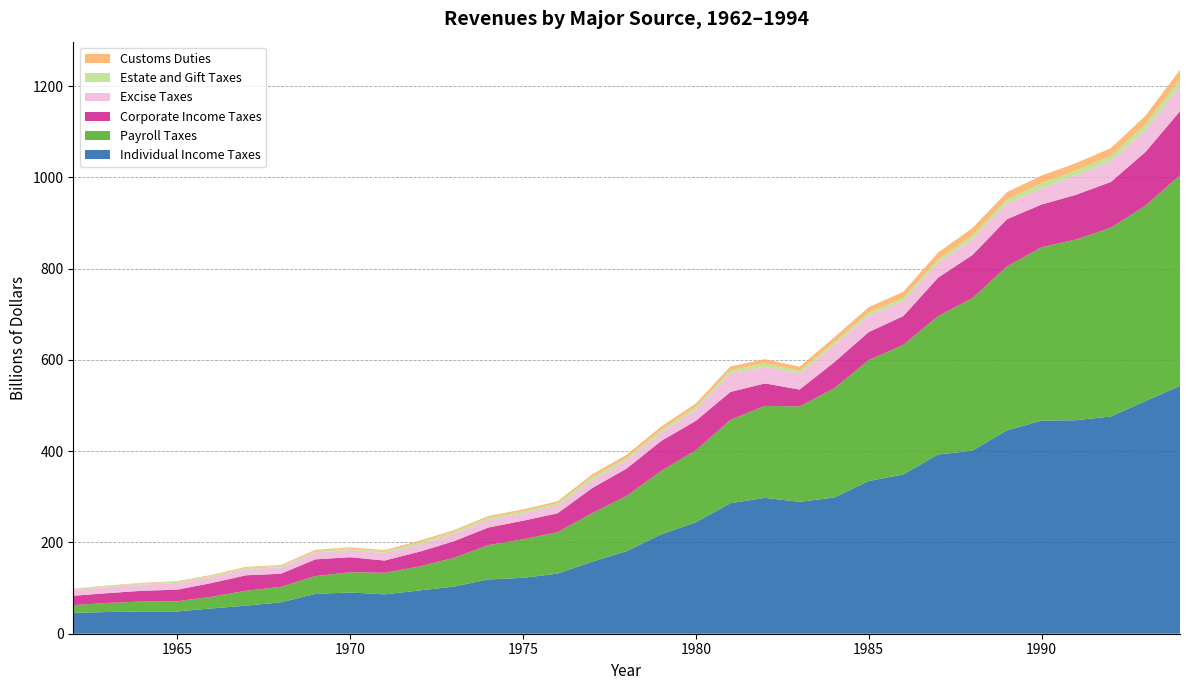

Reading right to left, list all the values displayed in this chart.

Individual Income Taxes: 1994=543.1	1993=509.7	1992=476.0	1991=467.8	1990=466.9	1989=445.7	1988=401.2	1987=392.6	1986=349.0	1985=334.5	1984=298.4	1983=288.9	1982=297.7	1981=285.9	1980=244.1	1979=217.8	1978=181.0	1977=157.6	1976=131.6	1975=122.4	1974=119.0	1973=103.2	1972=94.7	1971=86.2	1970=90.4	1969=87.2	1968=68.7	1967=61.5	1966=55.4	1965=48.8	1964=48.7	1963=47.6	1962=45.6
Payroll Taxes: 1994=461.5	1993=428.3	1992=413.7	1991=396.0	1990=380.0	1989=359.4	1988=334.3	1987=303.3	1986=283.9	1985=265.2	1984=239.4	1983=209.0	1982=201.5	1981=182.7	1980=157.8	1979=138.9	1978=121.0	1977=106.5	1976=90.8	1975=84.5	1974=75.1	1973=63.1	1972=52.6	1971=47.3	1970=44.4	1969=39.0	1968=33.9	1967=32.6	1966=25.5	1965=22.2	1964=22.0	1963=19.8	1962=17.0
Corporate Income Taxes: 1994=140.4	1993=117.5	1992=100.3	1991=98.1	1990=93.5	1989=103.3	1988=94.5	1987=83.9	1986=63.1	1985=61.3	1984=56.9	1983=37.0	1982=49.2	1981=61.1	1980=64.6	1979=65.7	1978=60.0	1977=54.9	1976=41.4	1975=40.6	1974=38.6	1973=36.2	1972=32.2	1971=26.8	1970=32.8	1969=36.7	1968=28.7	1967=34.0	1966=30.1	1965=25.5	1964=23.5	1963=21.6	1962=20.5
Excise Taxes: 1994=55.2	1993=48.1	1992=45.6	1991=42.4	1990=35.3	1989=34.4	1988=35.2	1987=32.5	1986=32.9	1985=36.0	1984=37.4	1983=35.3	1982=36.3	1981=40.8	1980=24.3	1979=18.7	1978=18.4	1977=17.5	1976=17.0	1975=16.6	1974=16.8	1973=16.3	1972=15.5	1971=16.6	1970=15.7	1969=15.2	1968=14.1	1967=13.7	1966=13.1	1965=14.6	1964=13.7	1963=13.2	1962=12.5
Estate and Gift Taxes: 1994=15.2	1993=12.6	1992=11.1	1991=11.1	1990=11.5	1989=8.7	1988=7.6	1987=7.5	1986=7.0	1985=6.4	1984=6.0	1983=6.1	1982=8.0	1981=6.8	1980=6.4	1979=5.4	1978=5.3	1977=7.3	1976=5.2	1975=4.6	1974=5.0	1973=4.9	1972=5.4	1971=3.7	1970=3.6	1969=3.5	1968=3.1	1967=3.0	1966=3.1	1965=2.7	1964=2.4	1963=2.2	1962=2.0
Customs Duties: 1994=20.1	1993=18.8	1992=17.4	1991=15.9	1990=16.7	1989=16.3	1988=16.2	1987=15.1	1986=13.3	1985=12.1	1984=11.4	1983=8.7	1982=8.9	1981=8.1	1980=7.2	1979=7.4	1978=6.6	1977=5.2	1976=4.1	1975=3.7	1974=3.3	1973=3.2	1972=3.3	1971=2.6	1970=2.4	1969=2.3	1968=2.0	1967=1.9	1966=1.8	1965=1.4	1964=1.3	1963=1.2	1962=1.1